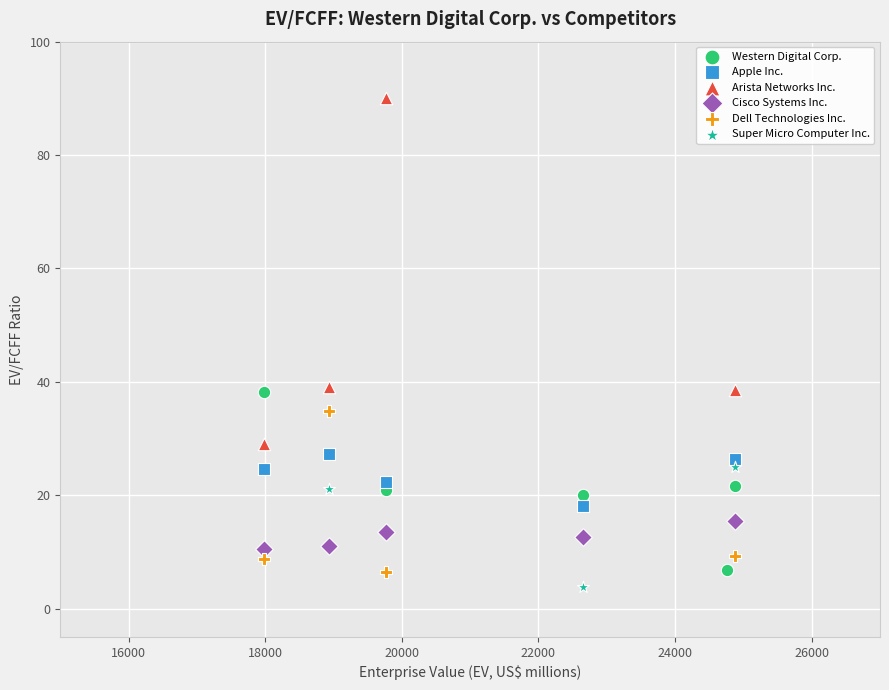

What are all the series names shown in the legend?

Western Digital Corp., Apple Inc., Arista Networks Inc., Cisco Systems Inc., Dell Technologies Inc., Super Micro Computer Inc.